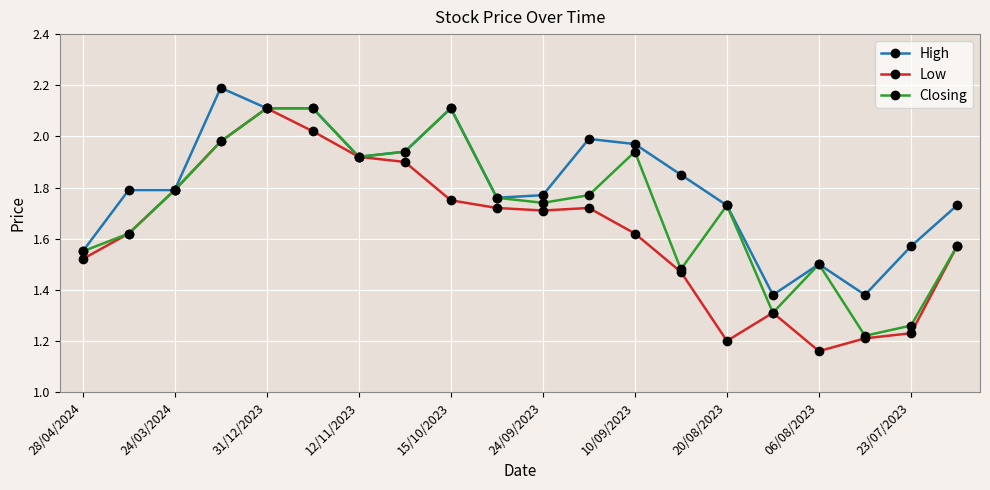

What is the highest value of the Low series?

2.1